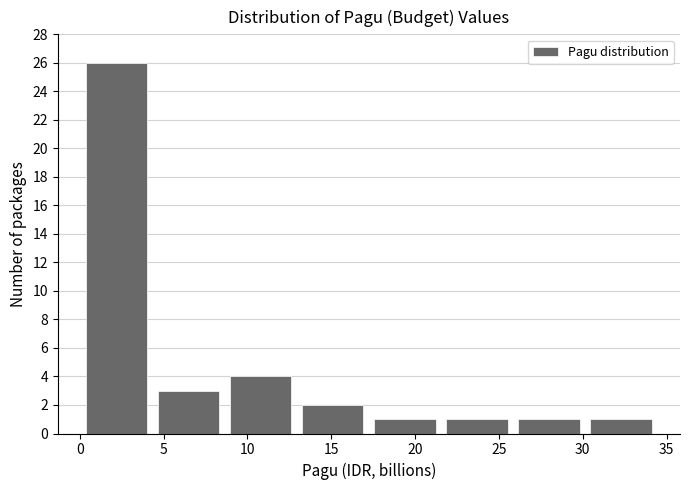

Which range on the x-axis has the tallest bar?

0.0 to 4.5